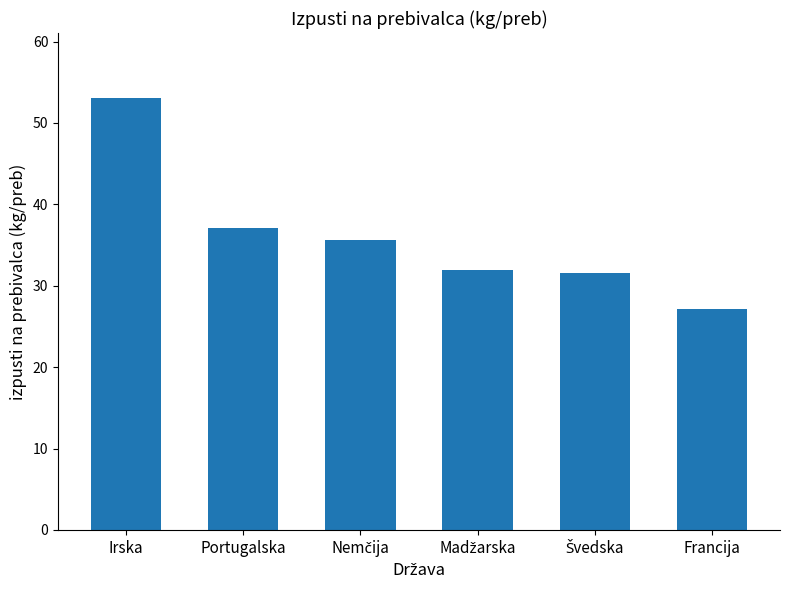

What is the average value?

36.1